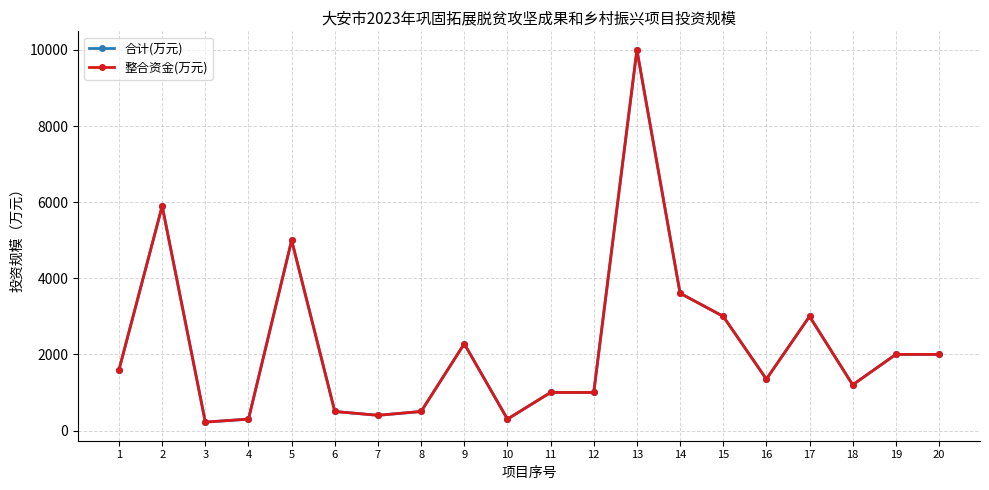

Rank the series at 2 from lowest to highest value.

合计(万元), 整合资金(万元)